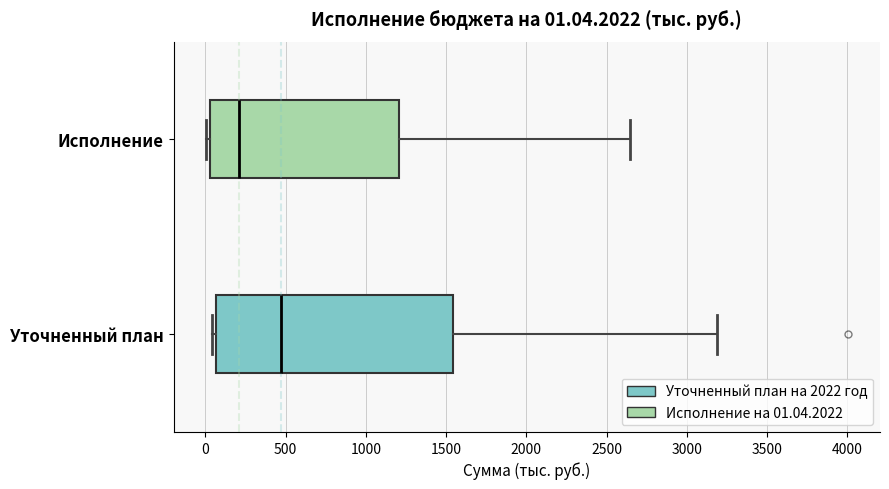

Comparing the boxes themselves (not the whiskers), which one is the widest?

Уточненный план